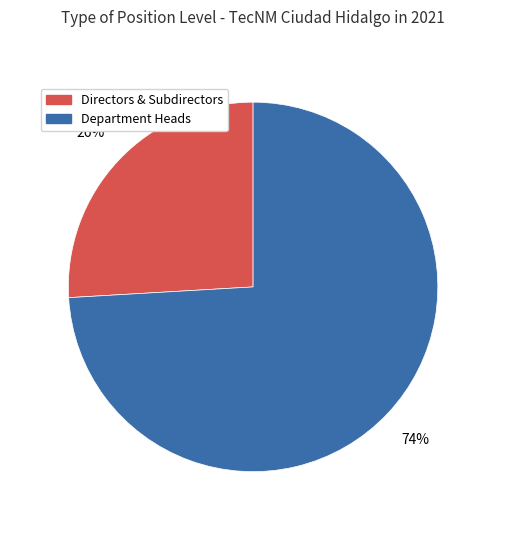

To the nearest percent, what is the average slice percentage?

50%